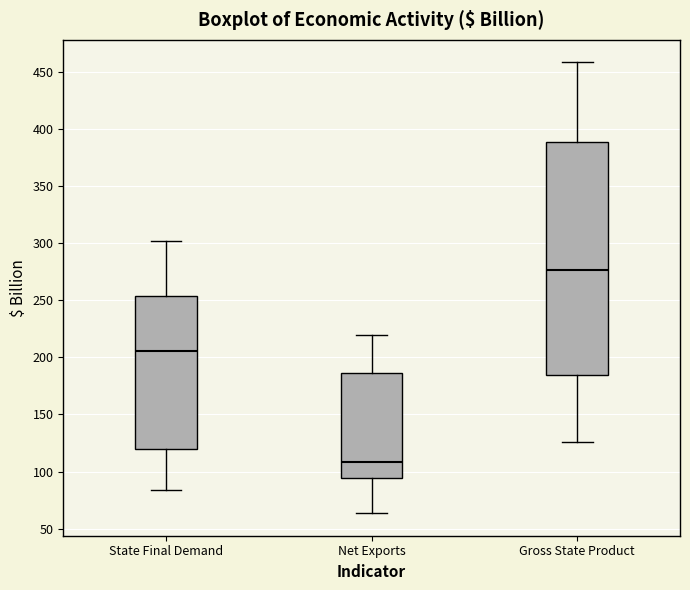

Reading left to right, transcribe this box plot: for each box, give where its median line is, the range the box spans, and where its two whiskers end, as read against the y-axis. The values are not printed on the chart, so give them approximately, as read against the axis.

State Final Demand: median 205, box 120 to 255, whiskers 85 to 300
Net Exports: median 110, box 95 to 185, whiskers 65 to 220
Gross State Product: median 275, box 185 to 390, whiskers 125 to 460